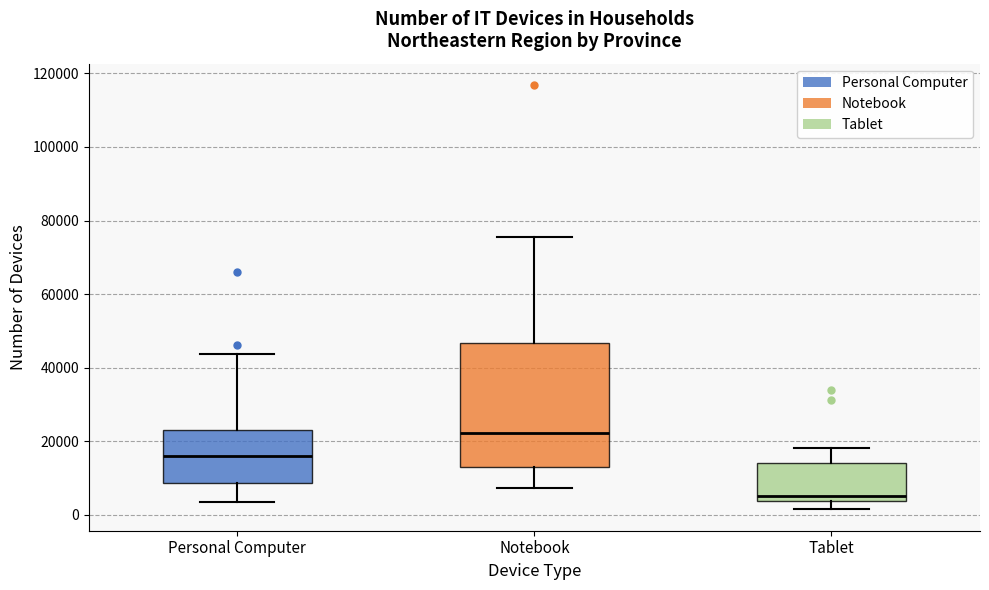

Which box's median line is the lowest?

Tablet